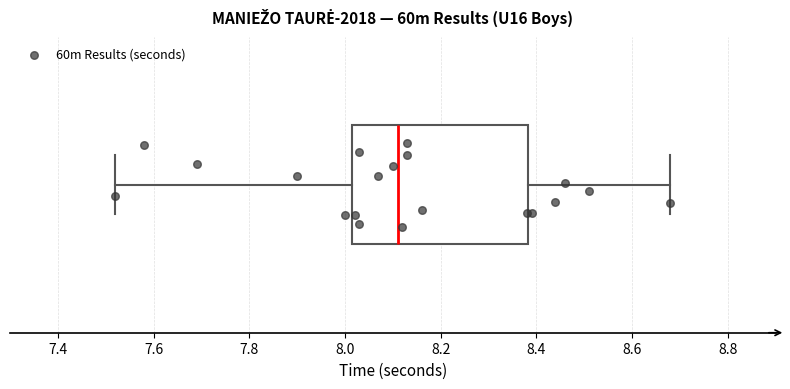

Where does the right whisker of the box end on the x-axis? The values are not printed on the chart, so give them approximately, as read against the axis.

8.68